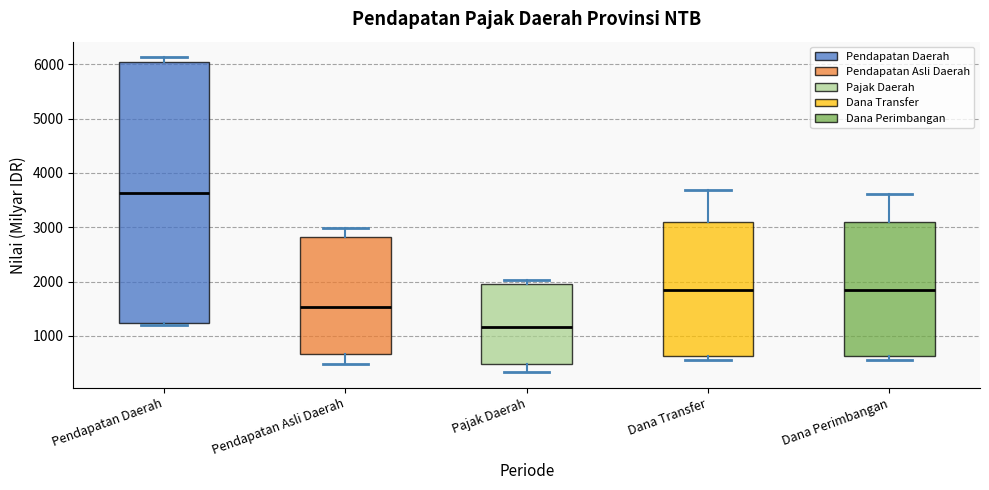

Which box's median line is the lowest?

Pajak Daerah